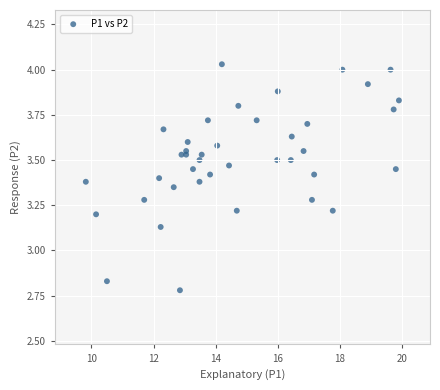

What is the range of X values (max minus min)?

10.1